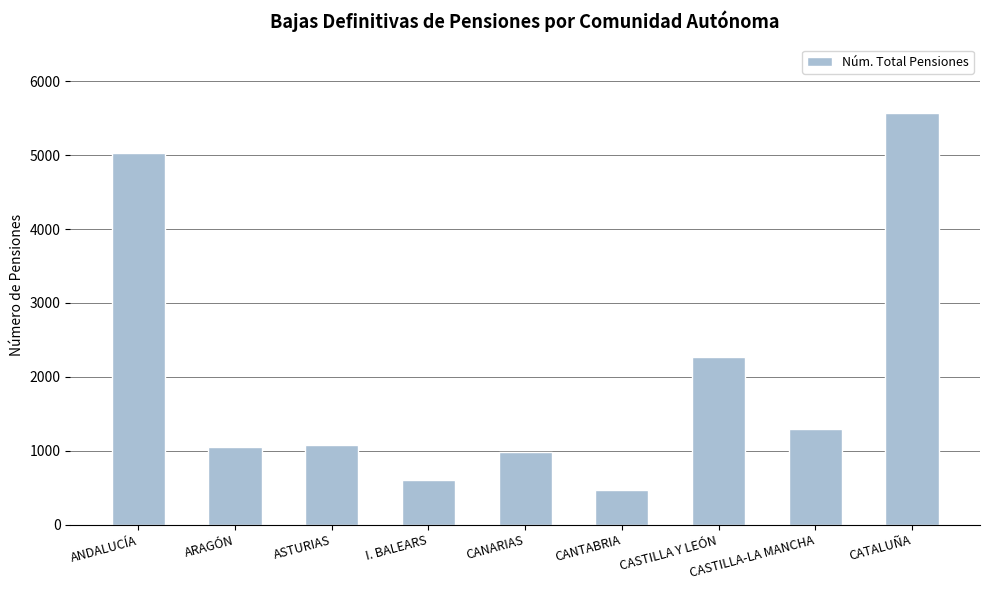

What is the label of the 9th bar from the left?

CATALUÑA